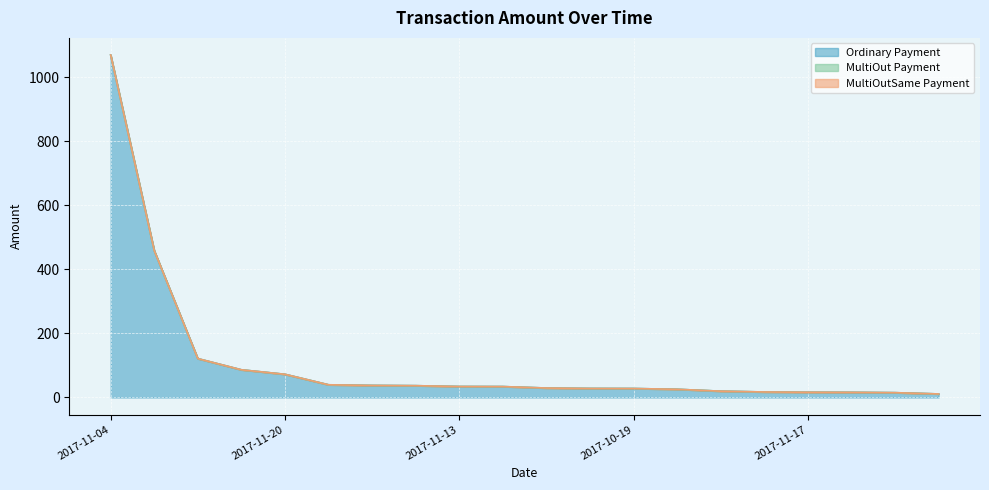

True or false: MultiOut Payment and MultiOutSame Payment cross at least once.

False